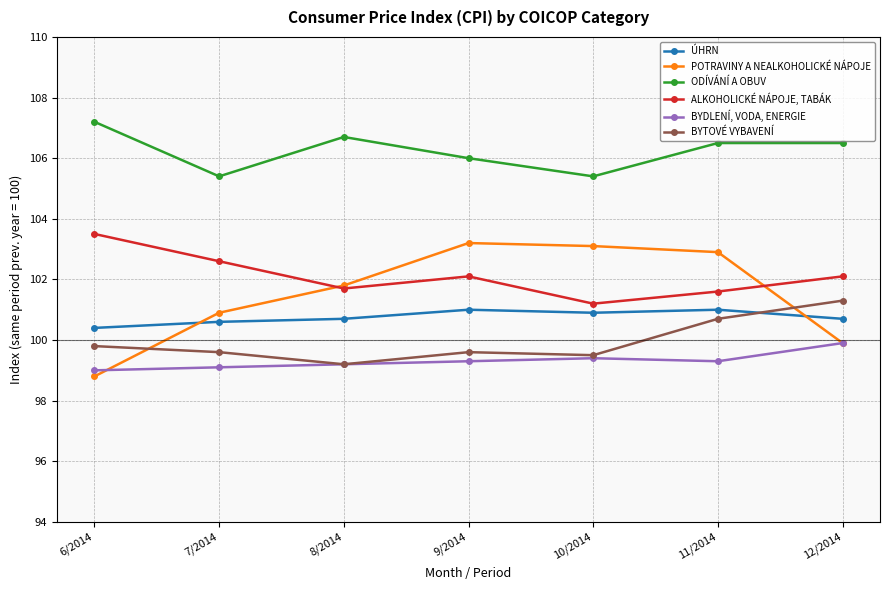

The value of ALKOHOLICKÉ NÁPOJE, TABÁK at 7/2014 is 57.1. True or false?

False